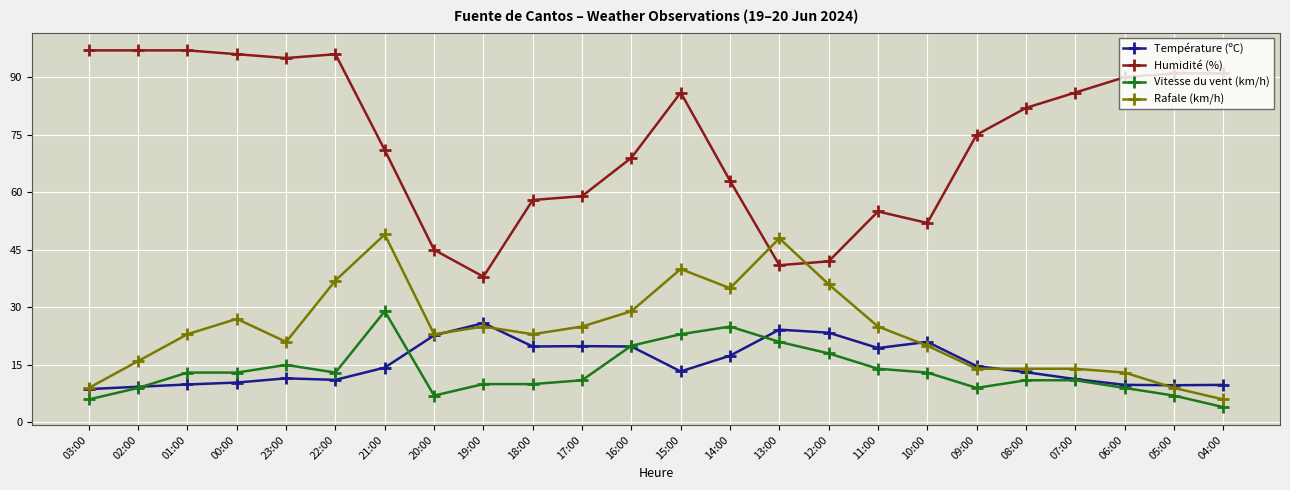

The Humidité (%) series shows 139.2 at 06:00. True or false?

False